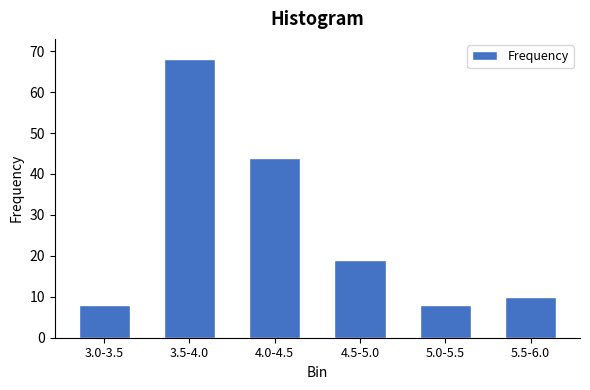

Reading right to left, extract all data points from this chart.

5.5-6.0=10	5.0-5.5=8	4.5-5.0=19	4.0-4.5=44	3.5-4.0=68	3.0-3.5=8